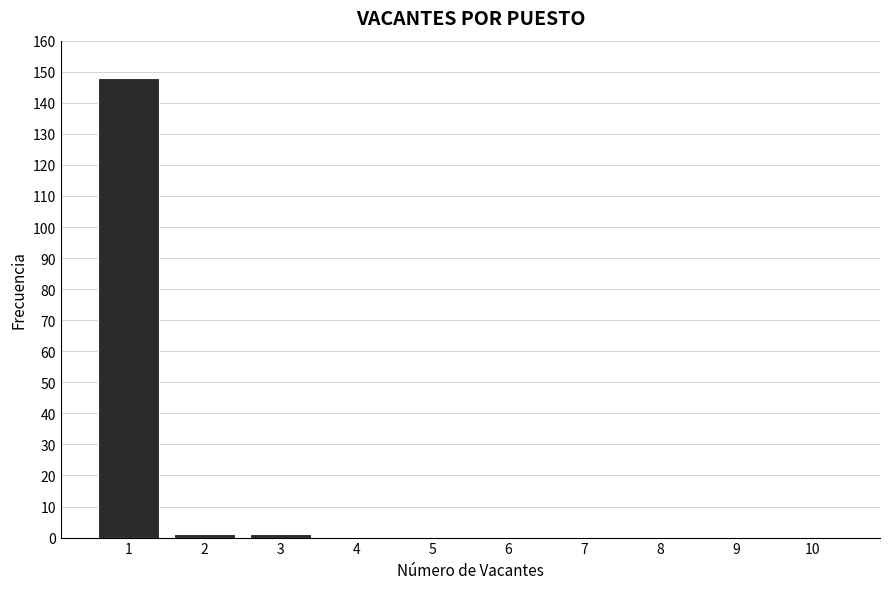

Reading left to right, extract all data points from this chart.

1=148	2=1	3=1	4=0	5=0	6=0	7=0	8=0	9=0	10=0